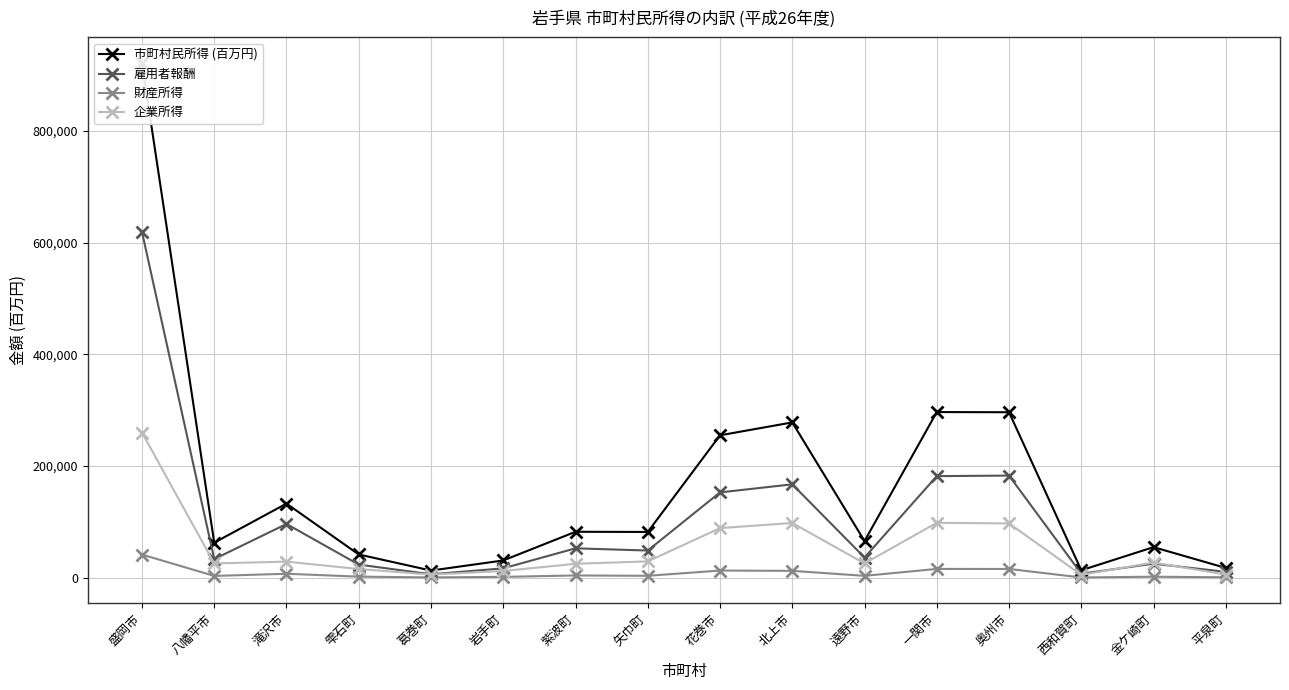

What is the maximum value for 雇用者報酬?

619413